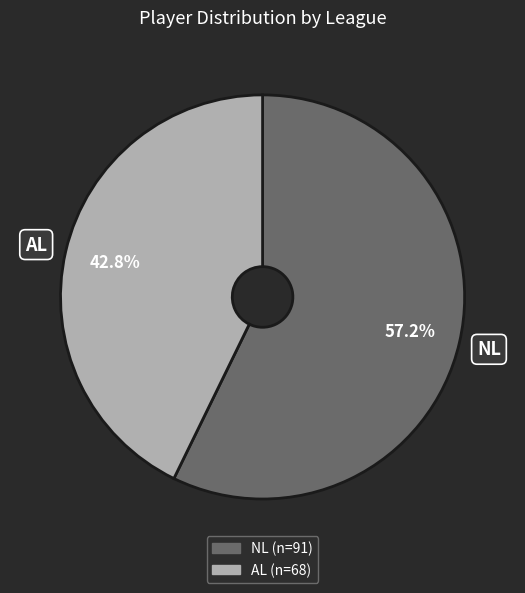

What is the ratio of the value at NL to the value at AL?

1.3